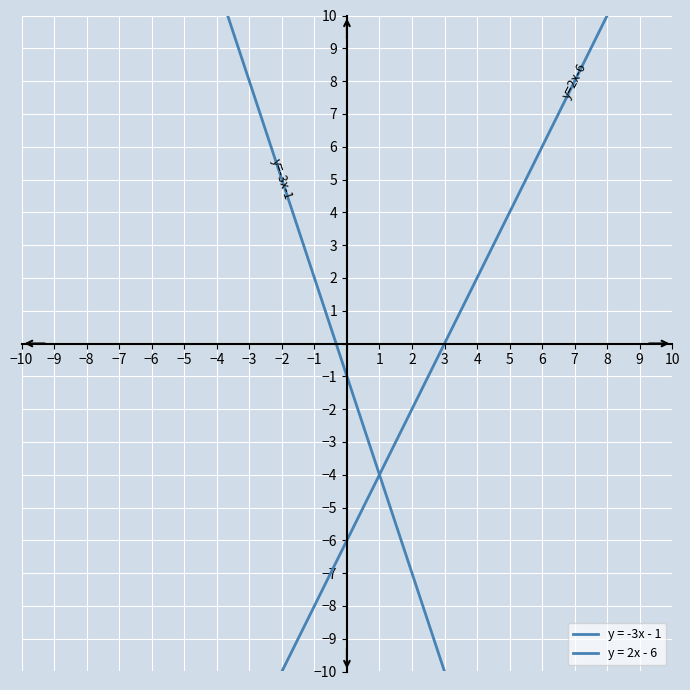

How many negative values does the y = -3x - 1 series have?

10